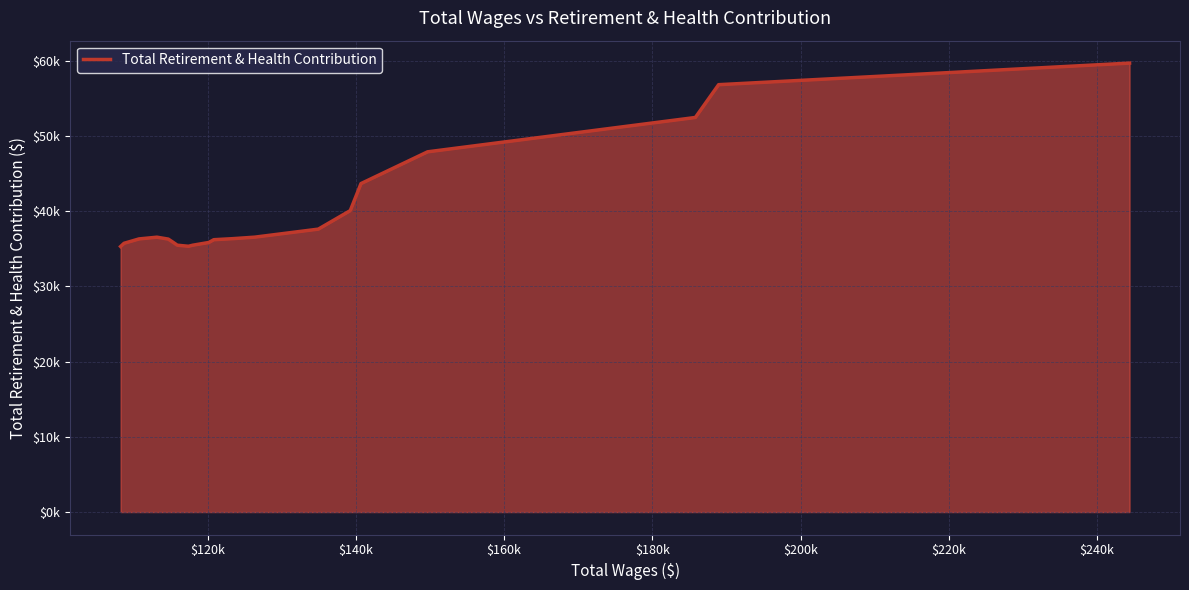

Is this an area chart (filled region under the line)?

Yes